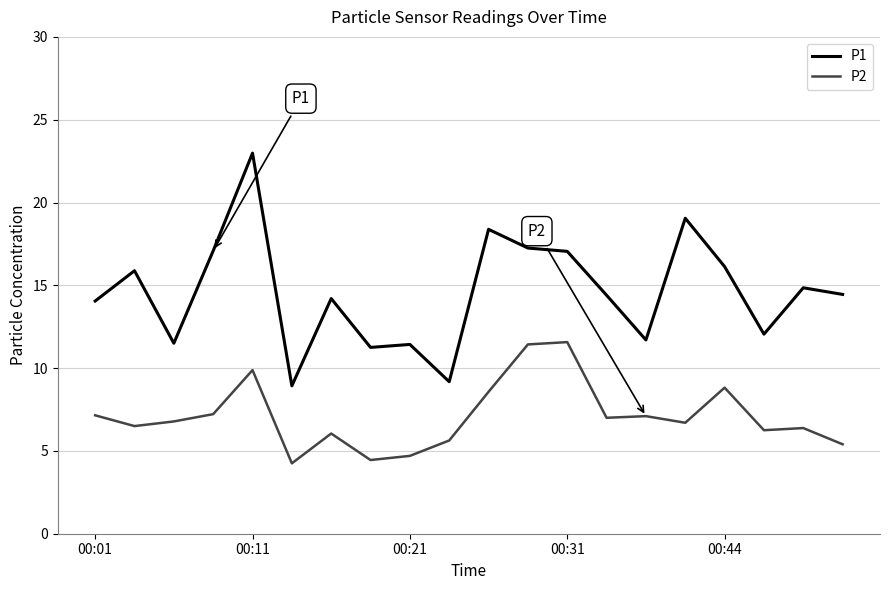

What is the greatest value displayed?

23.0